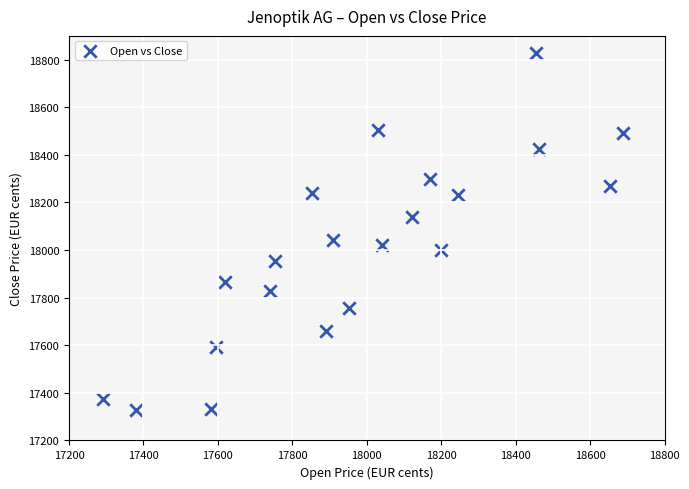

What Y value in the scatter plot is closest to 18077?

18042